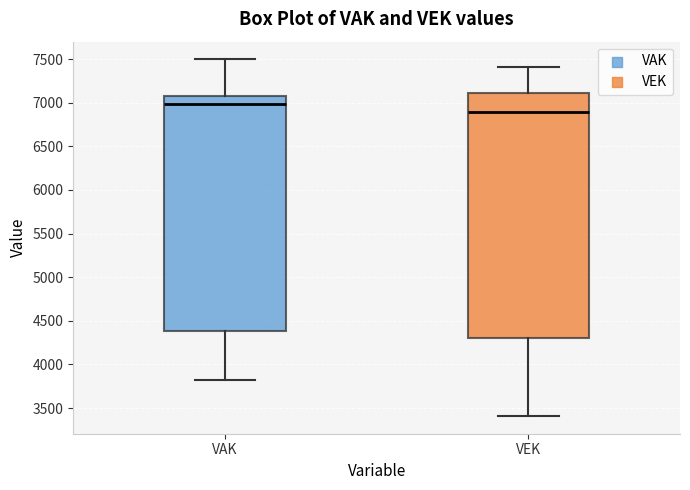

Which box's median line is the lowest?

VEK